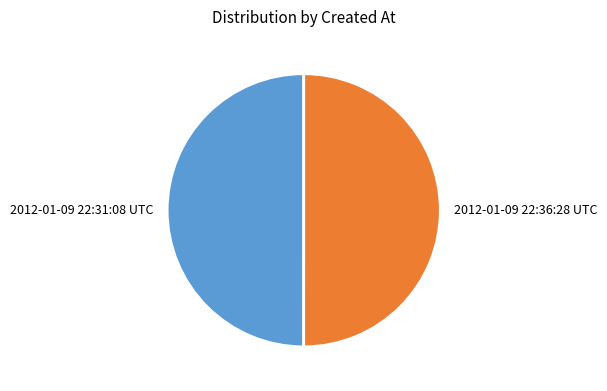

Is it true that 2012-01-09 22:31:08 UTC is 40% of the pie?

False